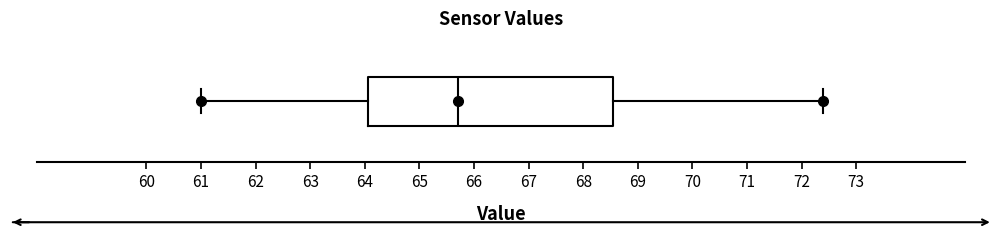

Read this box plot against the x-axis: the position of the median line, the range covered by the box, and the ends of both whiskers. The values are not printed on the chart, so give them approximately, as read against the axis.

median 65.7, box 64.1 to 68.6, whiskers 61.0 to 72.4